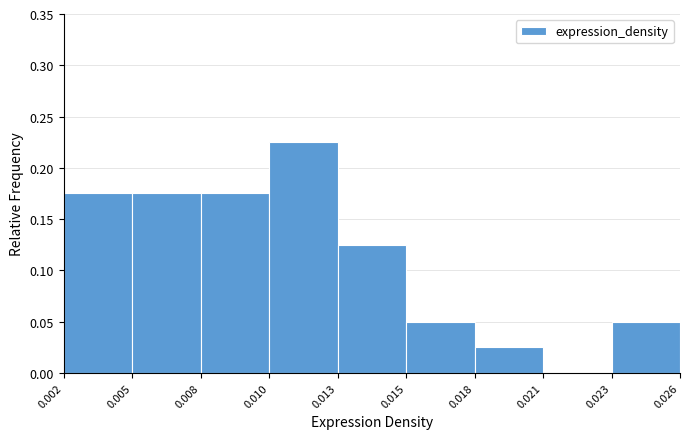

At which category does the chart reach its peak across all series?

0.010